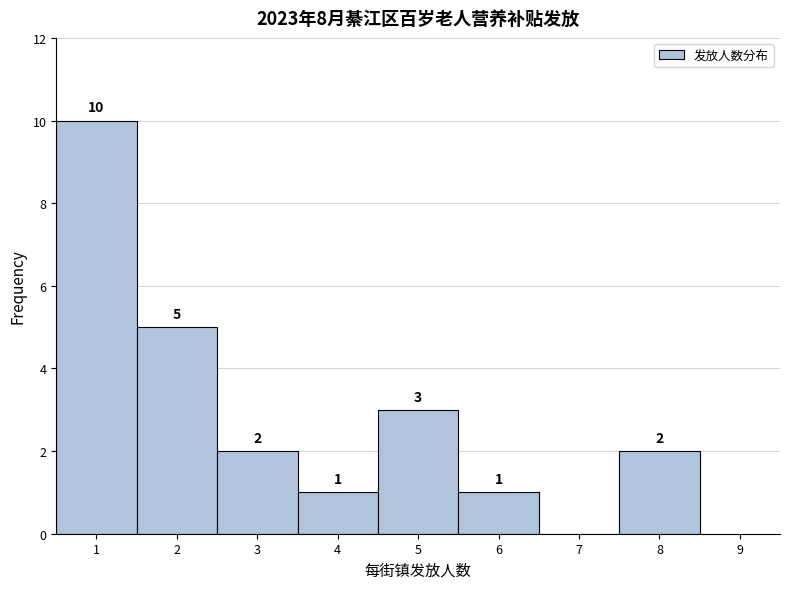

Over which range of the x-axis is the bar tallest?

0.5 to 1.5